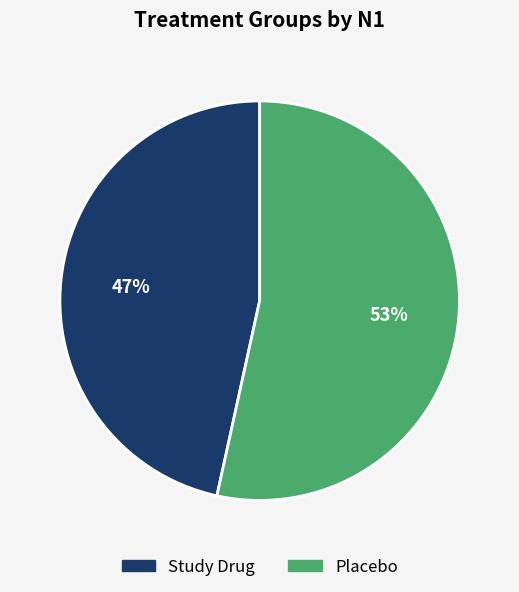

To the nearest percent, what is the average slice percentage?

50%